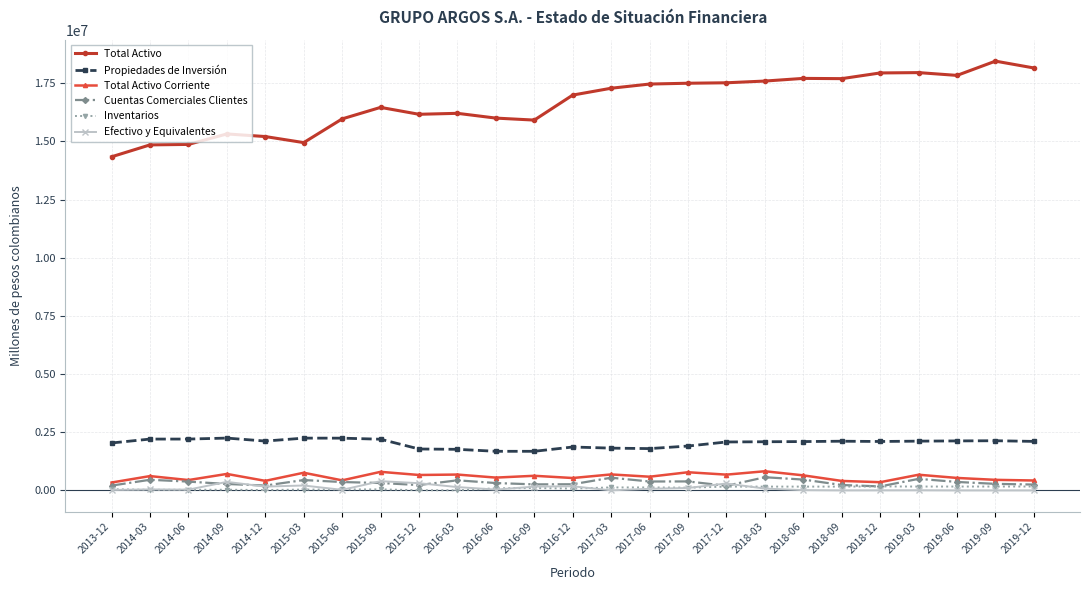

The value of Total Activo Corriente at 2015-09 is 800120. True or false?

True